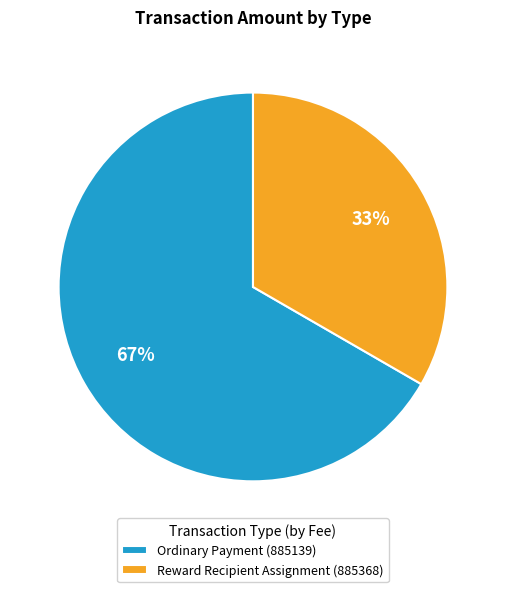

Count the number of slices in the pie.

2